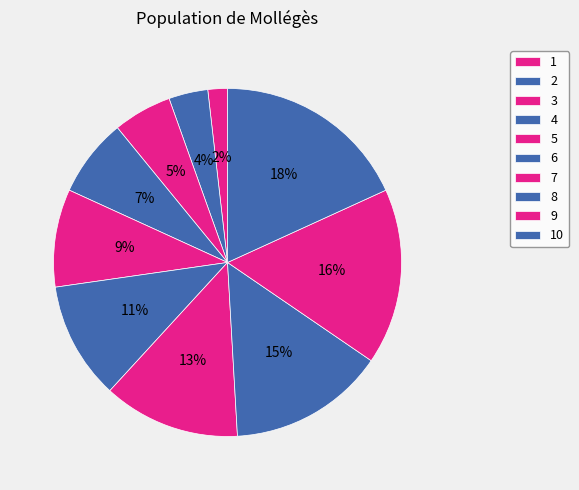

What portion of the pie excludes 5?

90.9%